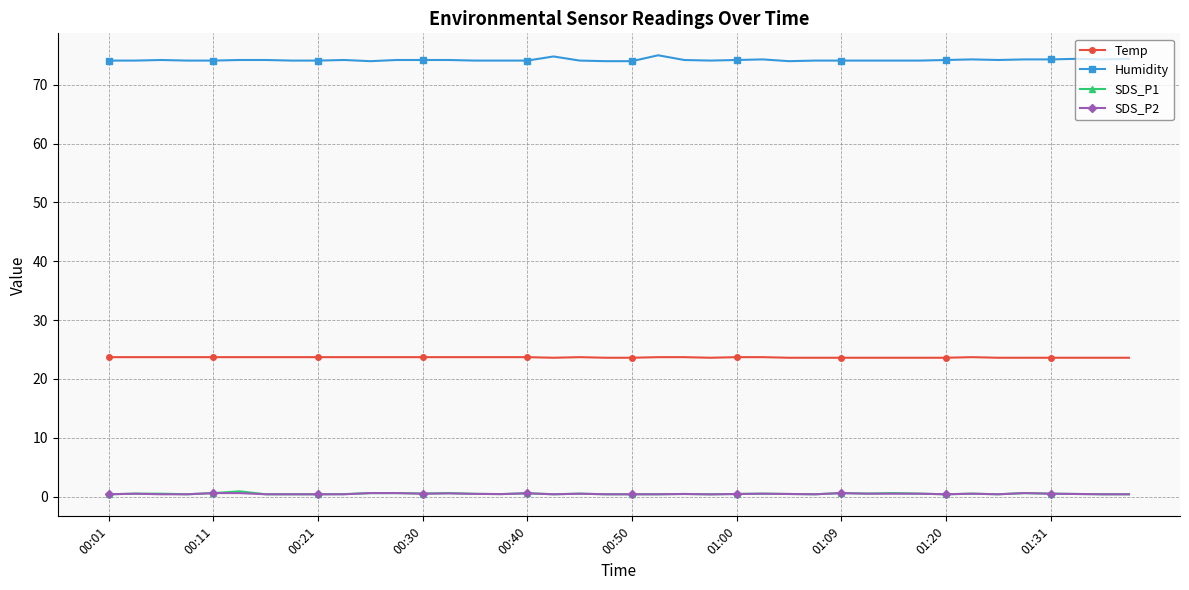

True or false: SDS_P1 and Temp cross at least once.

False